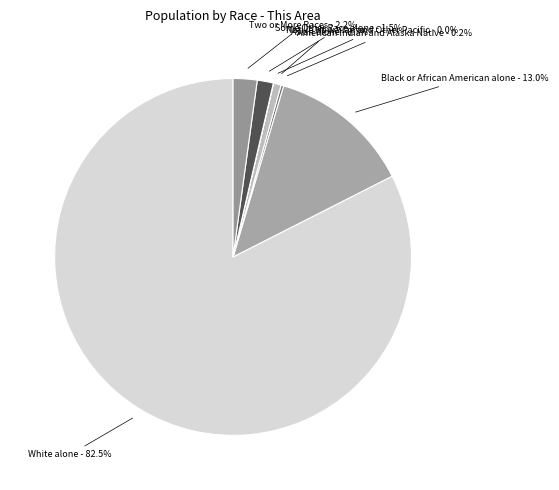

To the nearest percent, what is the difference between the largest and smallest slice percentages?

82%